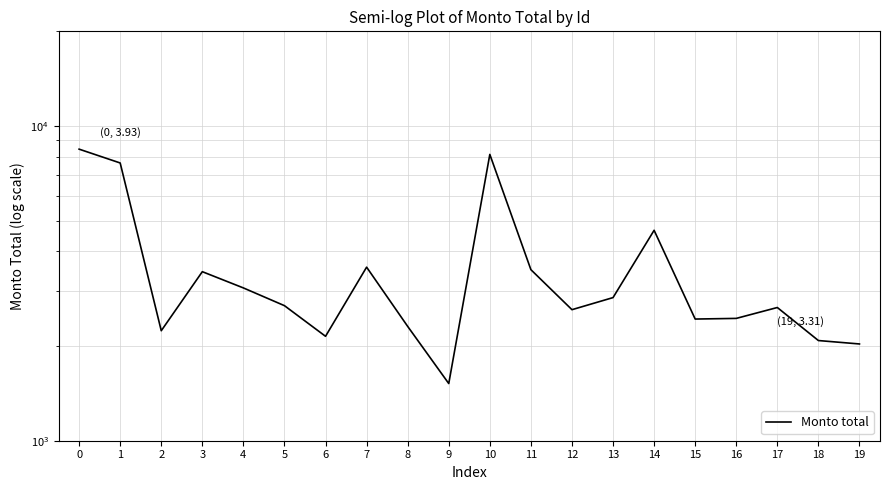

What is the approximate value at 9?

1519.6